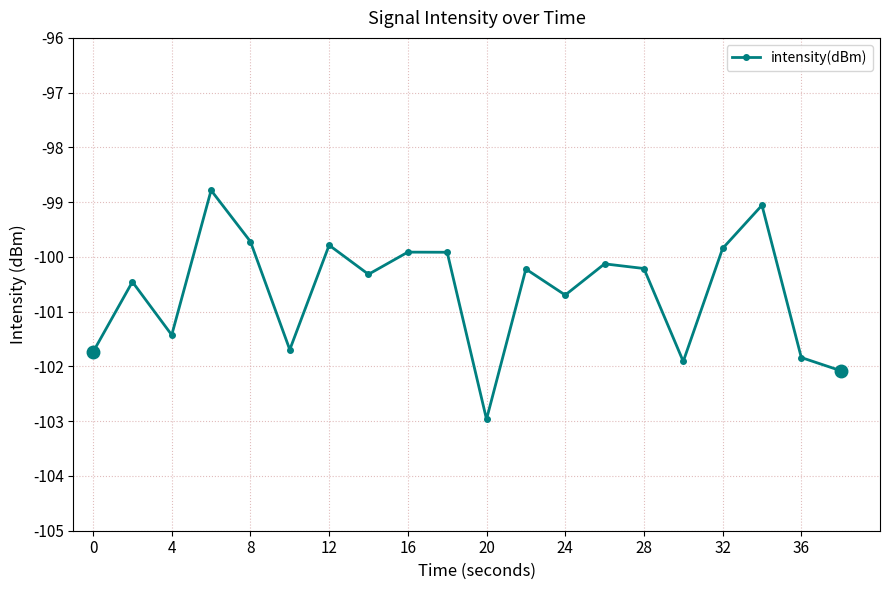

Count the number of data series in this chart.

1